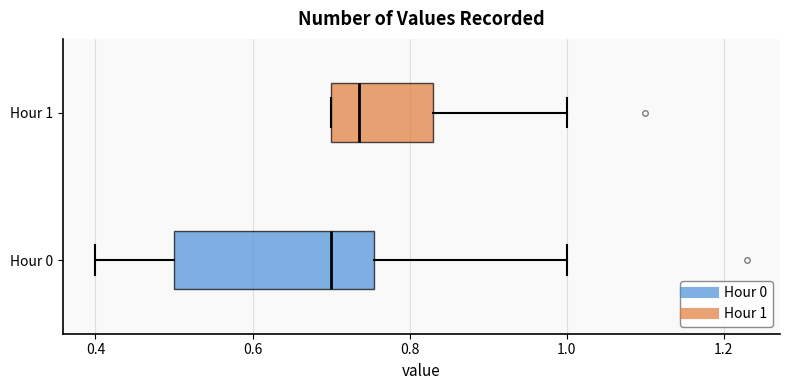

Where is the left edge of the box for Hour 1 on the x-axis? The values are not printed on the chart, so give them approximately, as read against the axis.

0.70